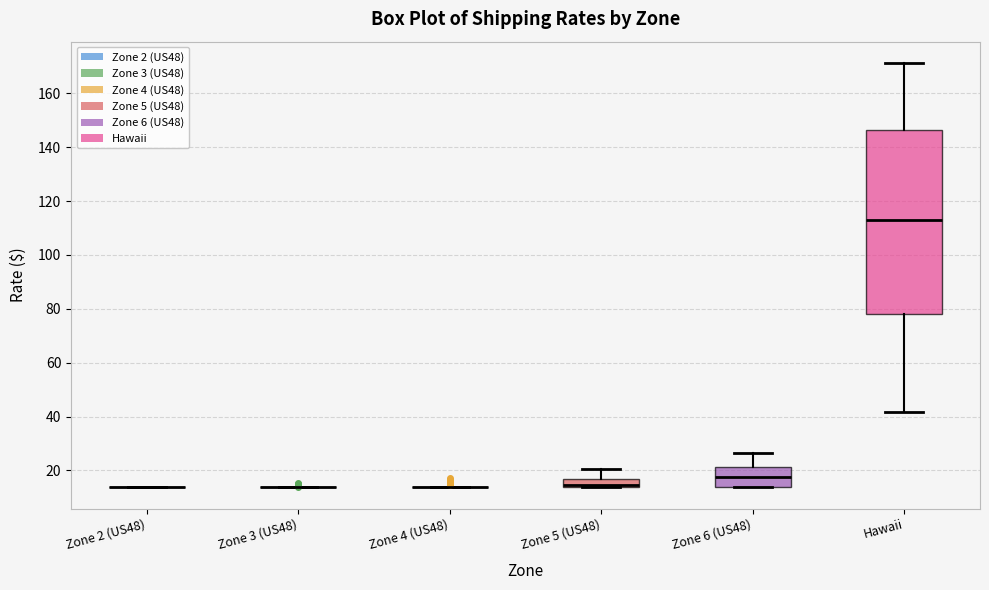

Reading left to right, read every box against the y-axis: the position of its median line, the range the box covers, and the ends of its whiskers. The values are not printed on the chart, so give them approximately, as read against the axis.

Zone 2 (US48): box collapsed to a line at 14, whiskers 14 to 14
Zone 3 (US48): box collapsed to a line at 14, whiskers 14 to 14
Zone 4 (US48): box collapsed to a line at 14, whiskers 14 to 14
Zone 5 (US48): median 14 (just above the box's lower edge), box 14 to 16, whiskers 14 to 20
Zone 6 (US48): median 18, box 14 to 22, whiskers 14 to 26
Hawaii: median 112, box 78 to 146, whiskers 42 to 172